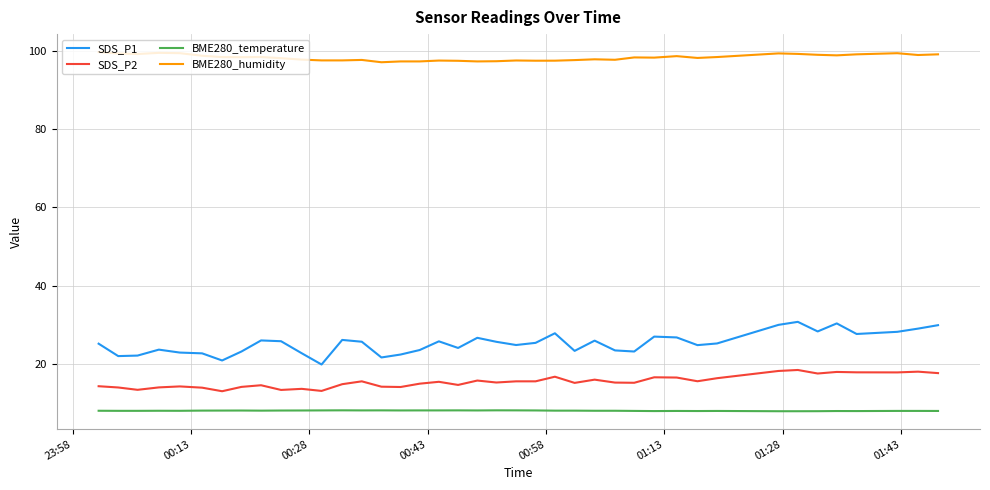

True or false: BME280_temperature and BME280_humidity cross at least once.

False